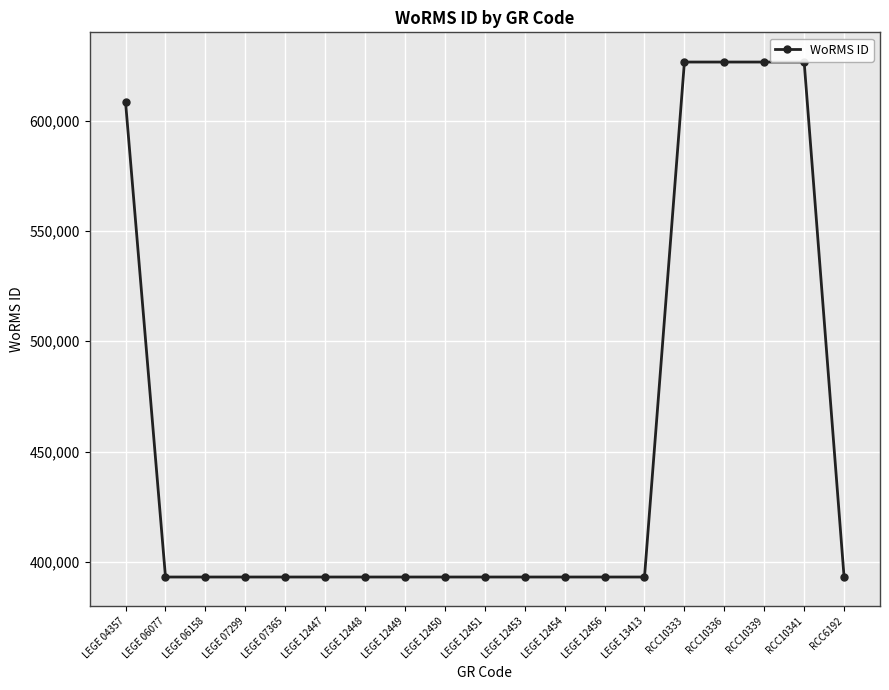

At which label is the value closest to 509856?

LEGE 04357